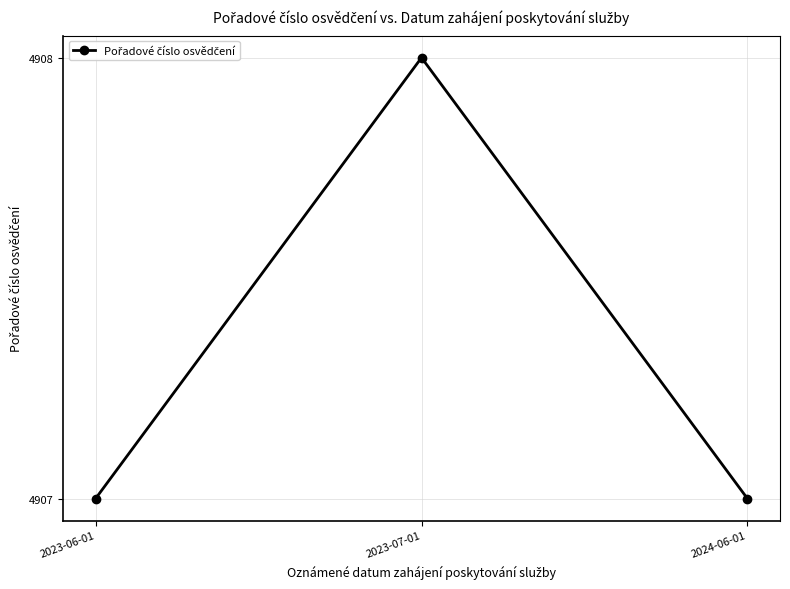

What is the minimum value shown in the chart?

4907